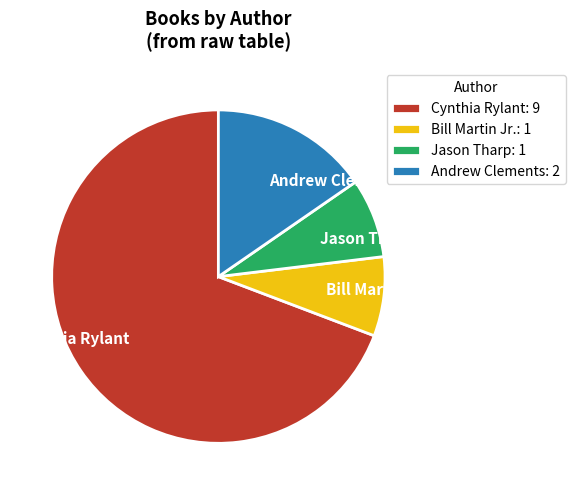

True or false: Andrew Clements accounts for 15% of the total.

True